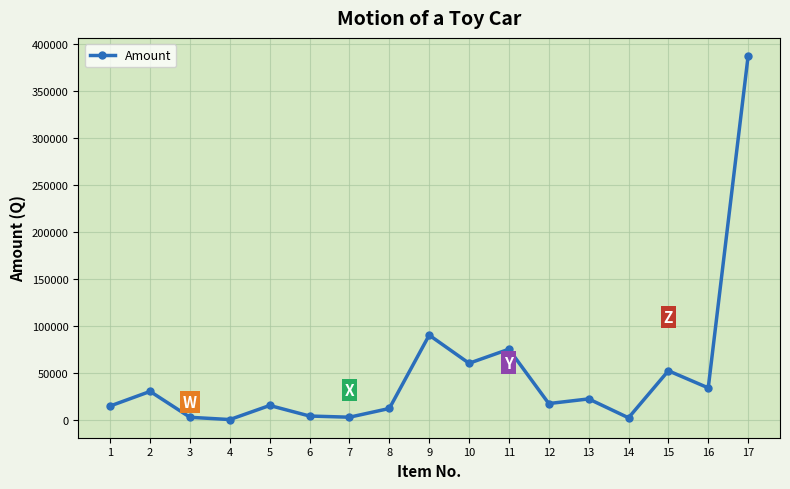

True or false: there are more than 1 points higher than both neighbors.

True